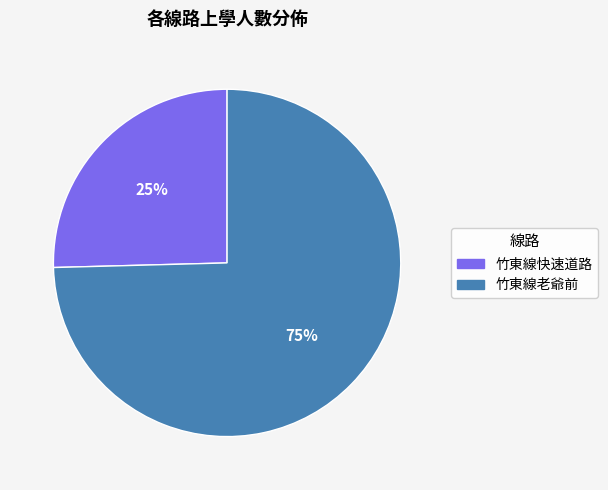

Is there any slice that represents more than half of the pie?

Yes